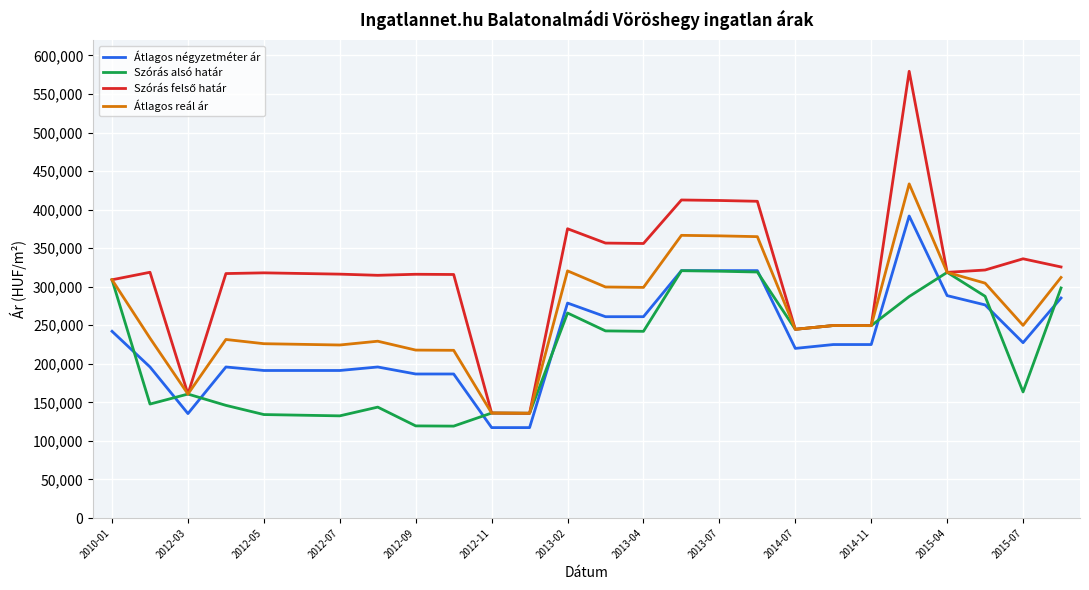

What is the difference between the maximum and second lowest values in the Szórás alsó határ series?

201279